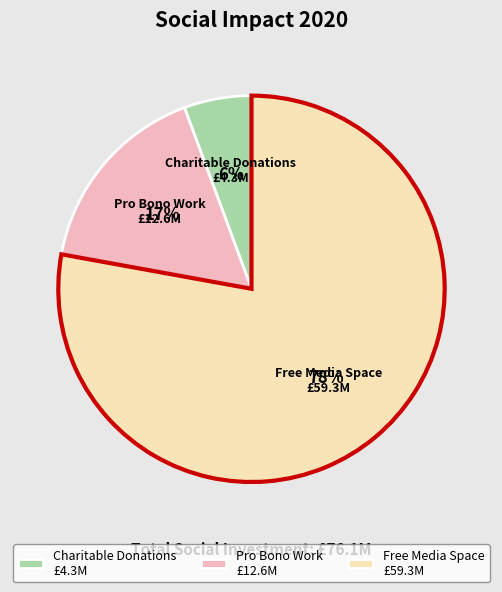

To the nearest percent, what is the average slice percentage?

33%